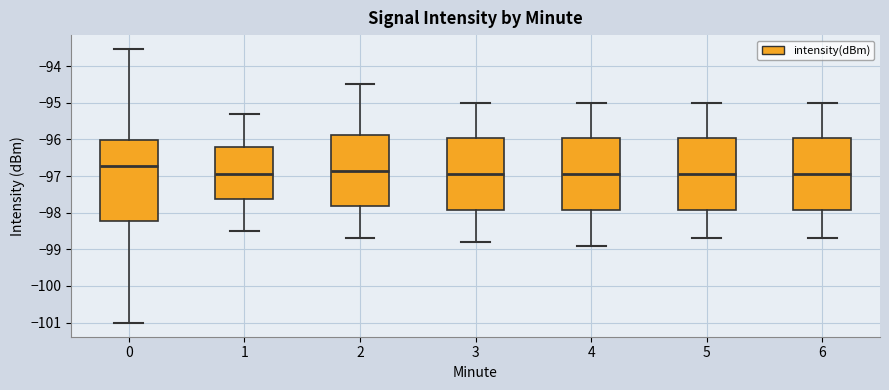

Where is the lower edge of the box at x = 5 on the y-axis? The values are not printed on the chart, so give them approximately, as read against the axis.

-97.9